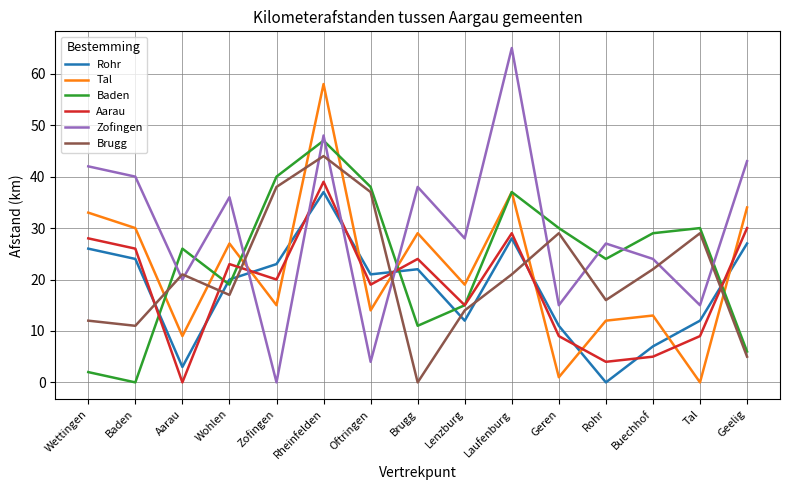

What is the sum of all Tal values?

331